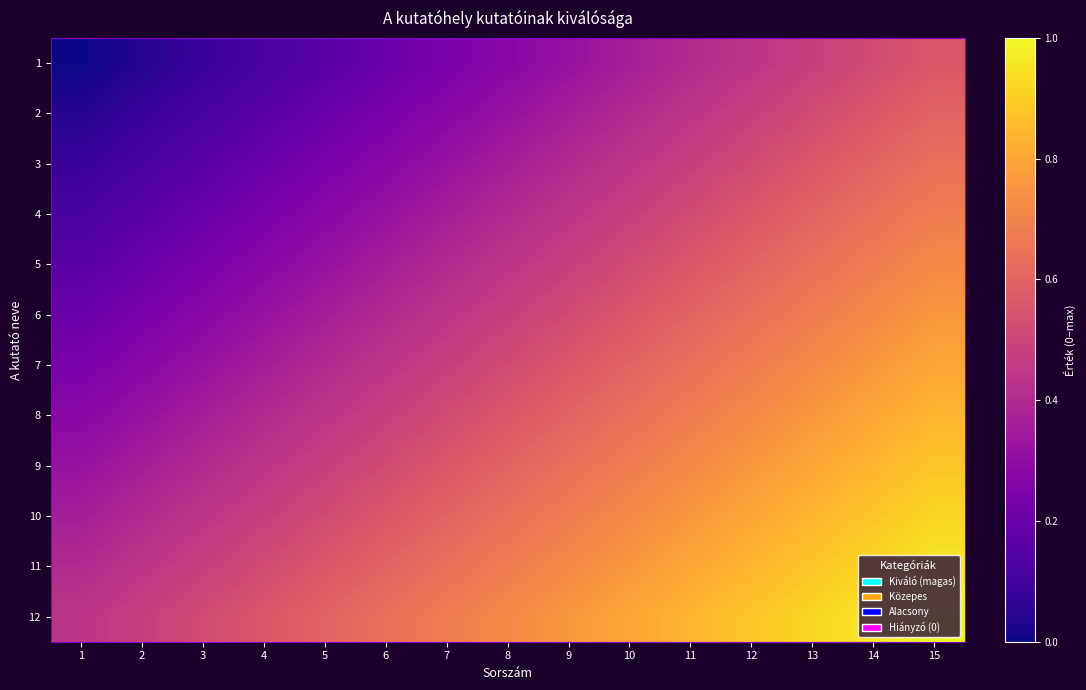

Reading left to right, extract all data points from this chart.

1: 1=0.0	2=0.0	3=0.1	4=0.1	5=0.2	6=0.2	7=0.2	8=0.3	9=0.3	10=0.4	11=0.4	12=0.4	13=0.5	14=0.5	15=0.6
2: 1=0.0	2=0.1	3=0.1	4=0.2	5=0.2	6=0.2	7=0.3	8=0.3	9=0.4	10=0.4	11=0.4	12=0.5	13=0.5	14=0.6	15=0.6
3: 1=0.1	2=0.1	3=0.2	4=0.2	5=0.2	6=0.3	7=0.3	8=0.4	9=0.4	10=0.4	11=0.5	12=0.5	13=0.6	14=0.6	15=0.6
4: 1=0.1	2=0.2	3=0.2	4=0.2	5=0.3	6=0.3	7=0.4	8=0.4	9=0.4	10=0.5	11=0.5	12=0.6	13=0.6	14=0.6	15=0.7
5: 1=0.2	2=0.2	3=0.2	4=0.3	5=0.3	6=0.4	7=0.4	8=0.4	9=0.5	10=0.5	11=0.6	12=0.6	13=0.6	14=0.7	15=0.7
6: 1=0.2	2=0.2	3=0.3	4=0.3	5=0.4	6=0.4	7=0.4	8=0.5	9=0.5	10=0.6	11=0.6	12=0.6	13=0.7	14=0.7	15=0.8
7: 1=0.2	2=0.3	3=0.3	4=0.4	5=0.4	6=0.4	7=0.5	8=0.5	9=0.6	10=0.6	11=0.6	12=0.7	13=0.7	14=0.8	15=0.8
8: 1=0.3	2=0.3	3=0.4	4=0.4	5=0.4	6=0.5	7=0.5	8=0.6	9=0.6	10=0.6	11=0.7	12=0.7	13=0.8	14=0.8	15=0.8
9: 1=0.3	2=0.4	3=0.4	4=0.4	5=0.5	6=0.5	7=0.6	8=0.6	9=0.6	10=0.7	11=0.7	12=0.8	13=0.8	14=0.8	15=0.9
10: 1=0.4	2=0.4	3=0.4	4=0.5	5=0.5	6=0.6	7=0.6	8=0.6	9=0.7	10=0.7	11=0.8	12=0.8	13=0.8	14=0.9	15=0.9
11: 1=0.4	2=0.4	3=0.5	4=0.5	5=0.6	6=0.6	7=0.6	8=0.7	9=0.7	10=0.8	11=0.8	12=0.8	13=0.9	14=0.9	15=1.0
12: 1=0.4	2=0.5	3=0.5	4=0.6	5=0.6	6=0.6	7=0.7	8=0.7	9=0.8	10=0.8	11=0.8	12=0.9	13=0.9	14=1.0	15=1.0